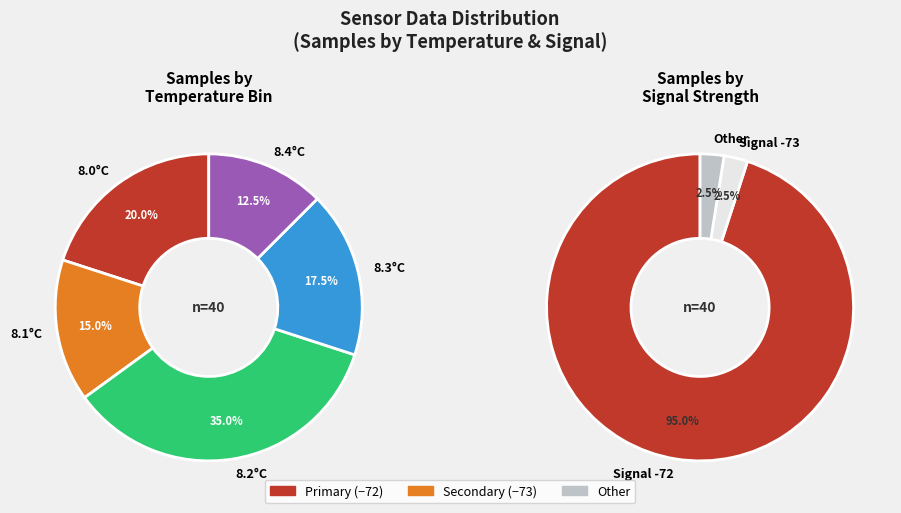

Does 18 account for over 50% of the chart?

No